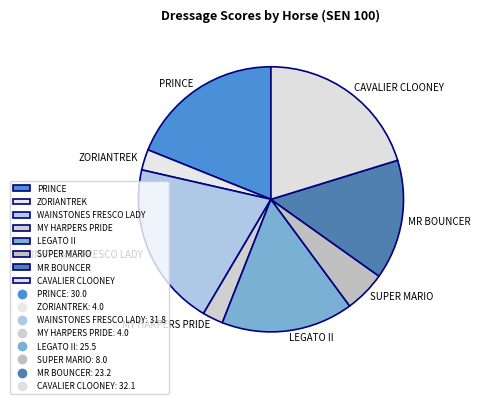

Is PRINCE the majority of the pie?

No